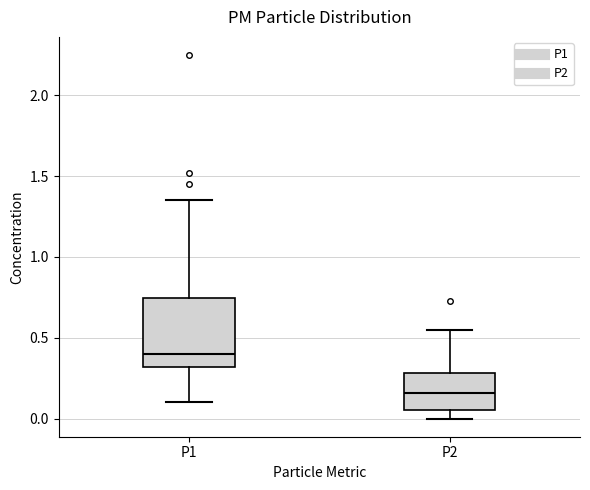

Reading left to right, read every box against the y-axis: the position of its median line, the range the box covers, and the ends of its whiskers. The values are not printed on the chart, so give them approximately, as read against the axis.

P1: median 0.40, box 0.30 to 0.75, whiskers 0.10 to 1.35
P2: median 0.15, box 0.05 to 0.30, whiskers 0.00 to 0.55